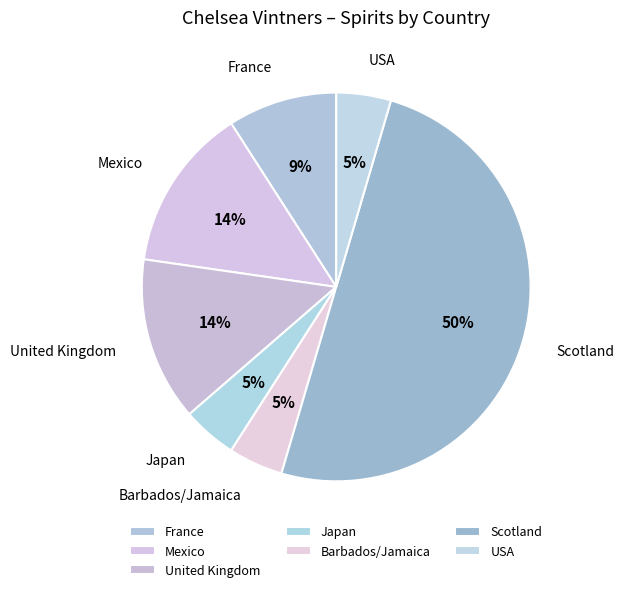

Is Japan the majority of the pie?

No